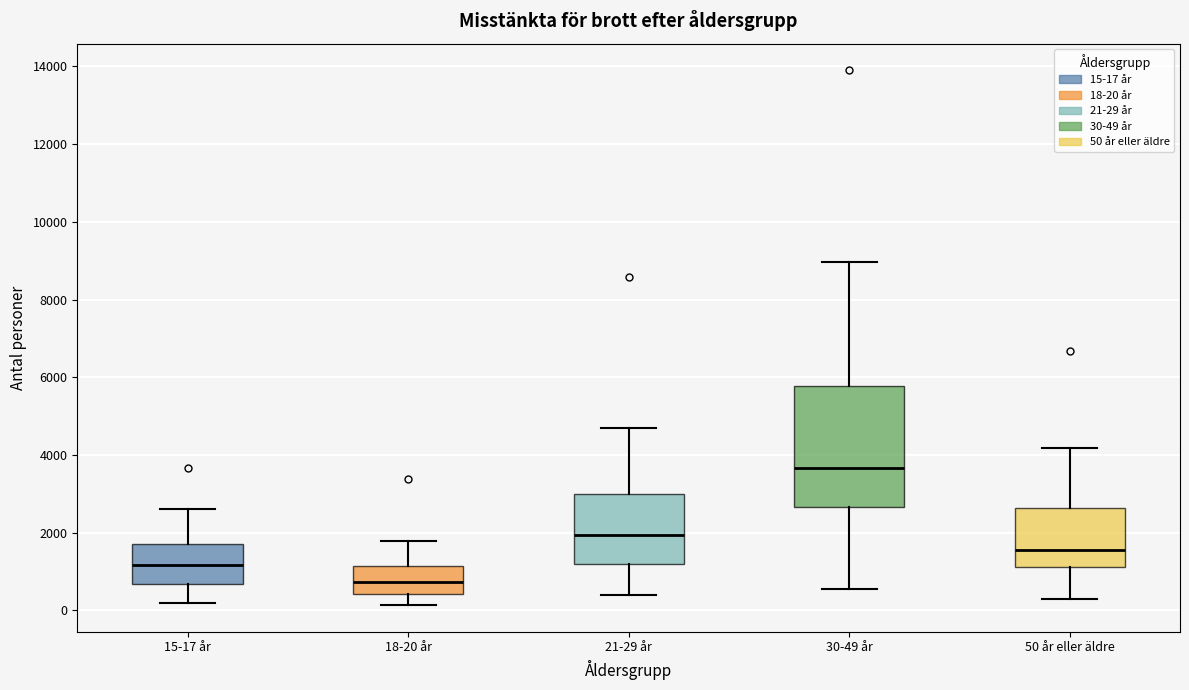

Reading left to right, transcribe this box plot: for each box, give where its median line is, the range the box spans, and where its two whiskers end, as read against the y-axis. The values are not printed on the chart, so give them approximately, as read against the axis.

15-17 år: median 1200, box 600 to 1800, whiskers 200 to 2600
18-20 år: median 800, box 400 to 1200, whiskers 200 to 1800
21-29 år: median 2000, box 1200 to 3000, whiskers 400 to 4600
30-49 år: median 3600, box 2600 to 5800, whiskers 600 to 9000
50 år eller äldre: median 1600, box 1200 to 2600, whiskers 200 to 4200